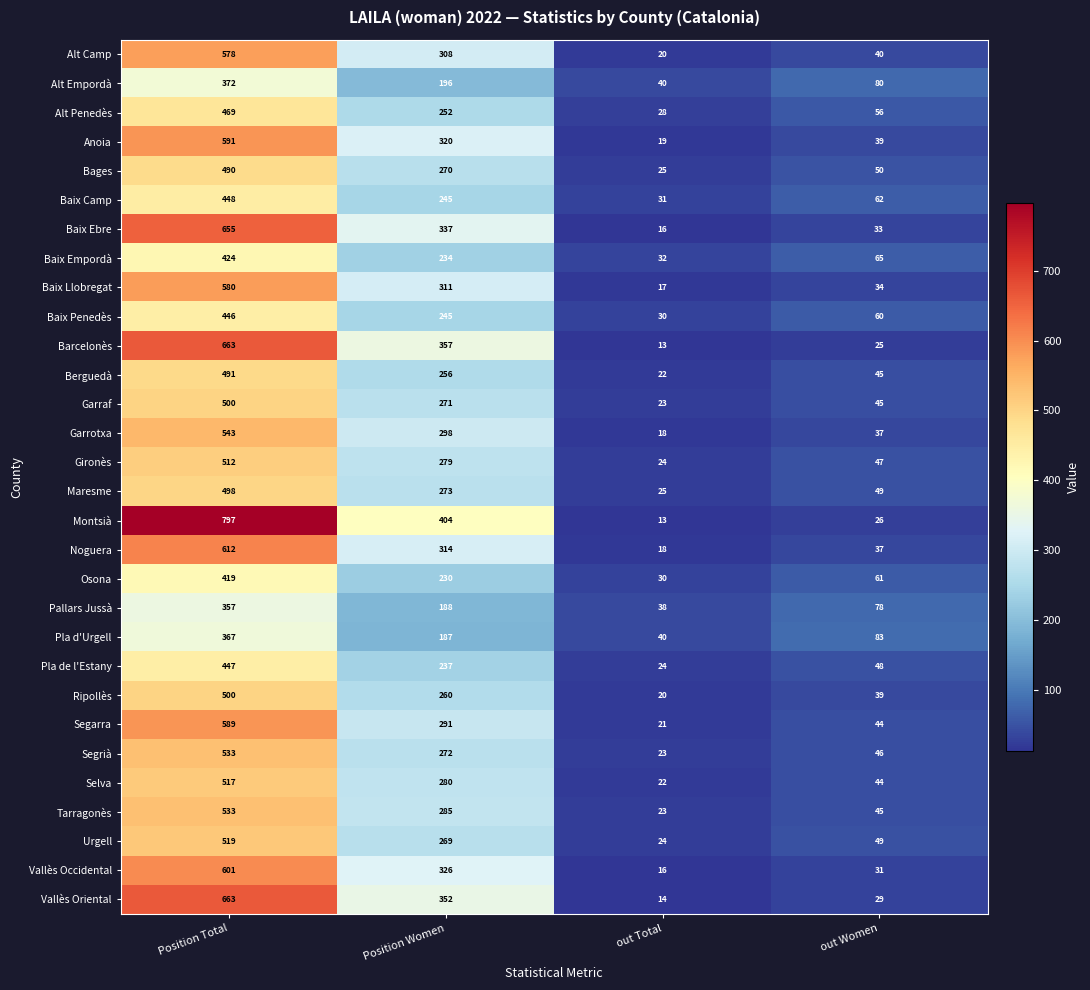

What is the minimum value shown in the chart?

13